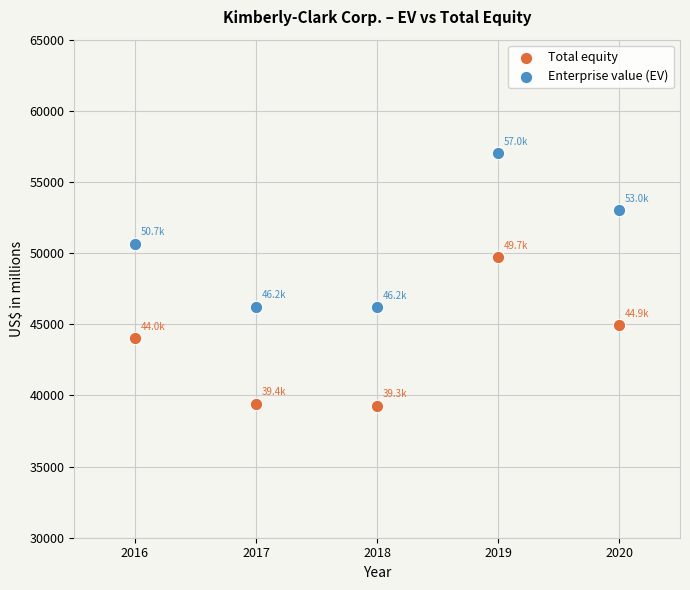

Which series has the widest spread of Y values?

Enterprise value (EV)